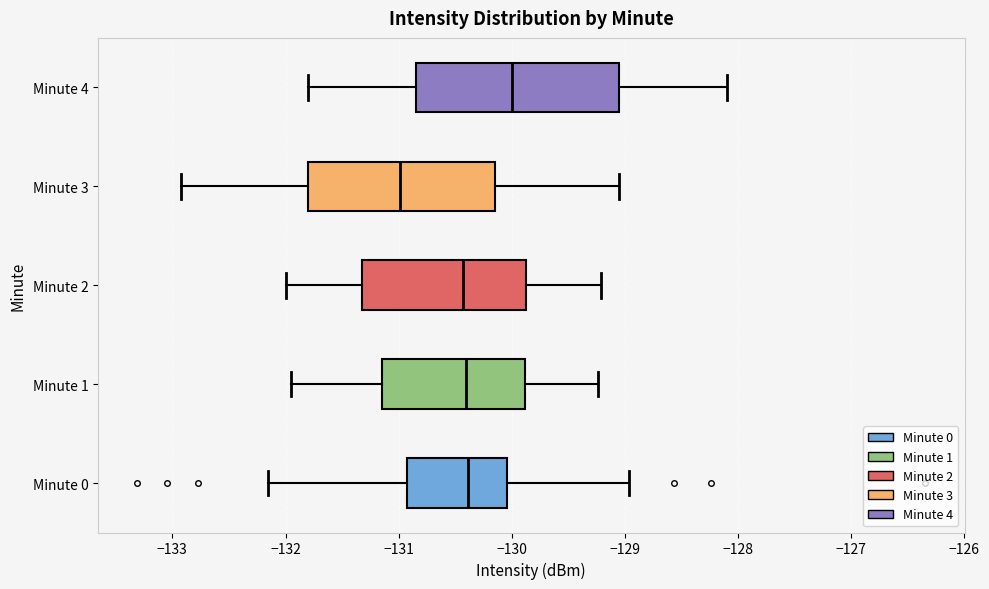

Reading bottom to top, transcribe this box plot: for each box, give where its median line is, the range the box spans, and where its two whiskers end, as read against the x-axis. The values are not printed on the chart, so give them approximately, as read against the axis.

Minute 0: median -130.4, box -130.9 to -130.0, whiskers -132.2 to -129.0
Minute 1: median -130.4, box -131.1 to -129.9, whiskers -132.0 to -129.2
Minute 2: median -130.4, box -131.3 to -129.9, whiskers -132.0 to -129.2
Minute 3: median -131.0, box -131.8 to -130.1, whiskers -132.9 to -129.0
Minute 4: median -130.0, box -130.8 to -129.0, whiskers -131.8 to -128.1